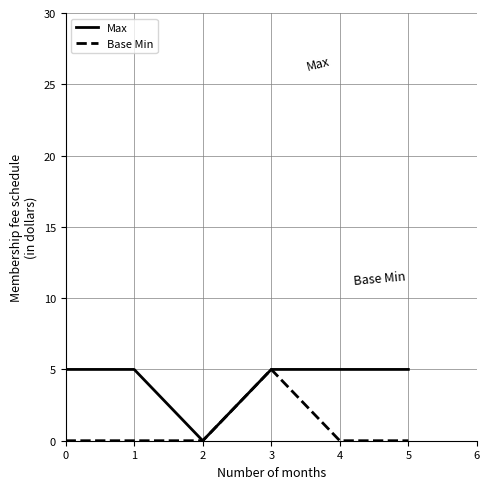

Which category has the lowest value across all series?

2